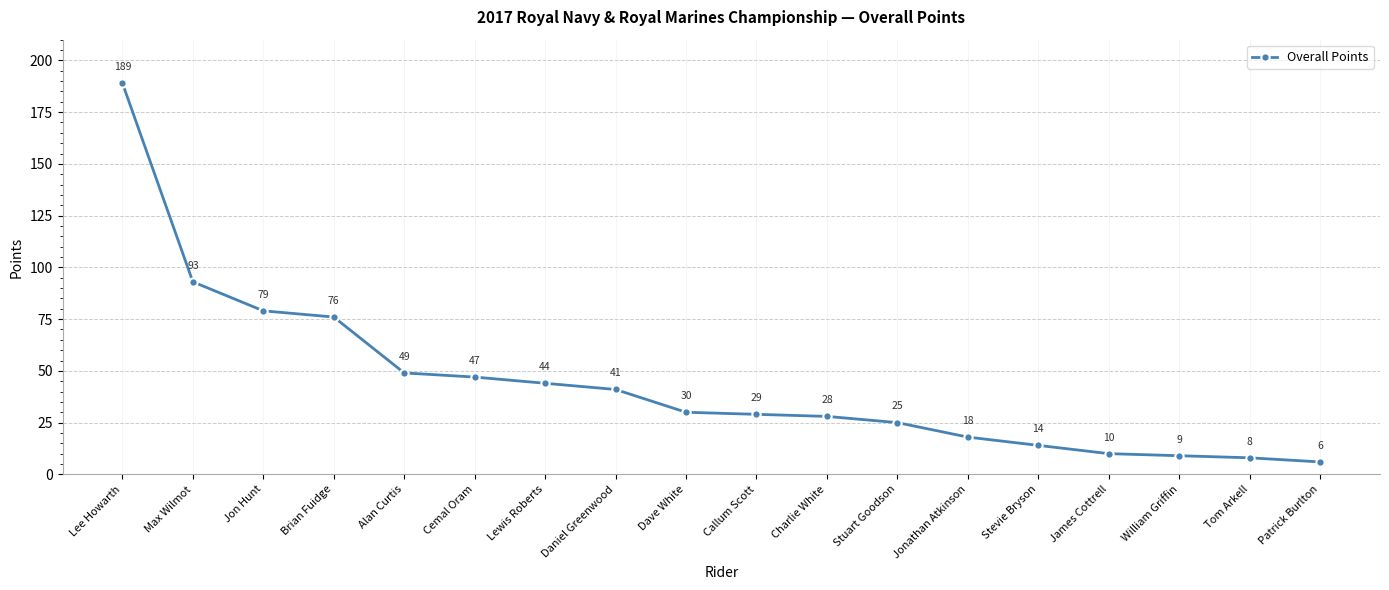

Does the chart display data point markers on the line(s)?

Yes